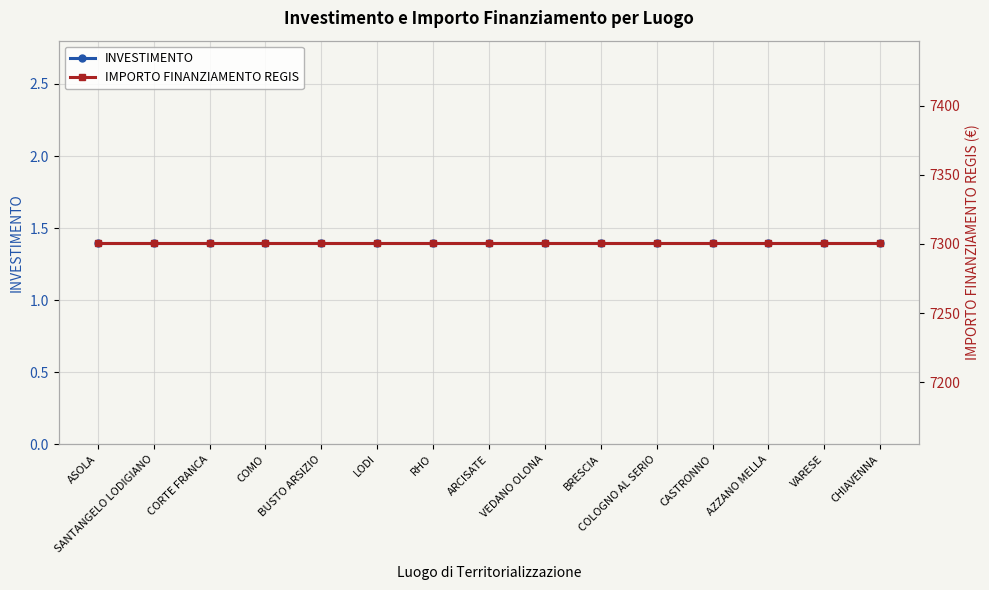

The IMPORTO FINANZIAMENTO REGIS series shows 7301.0 at VARESE. True or false?

True